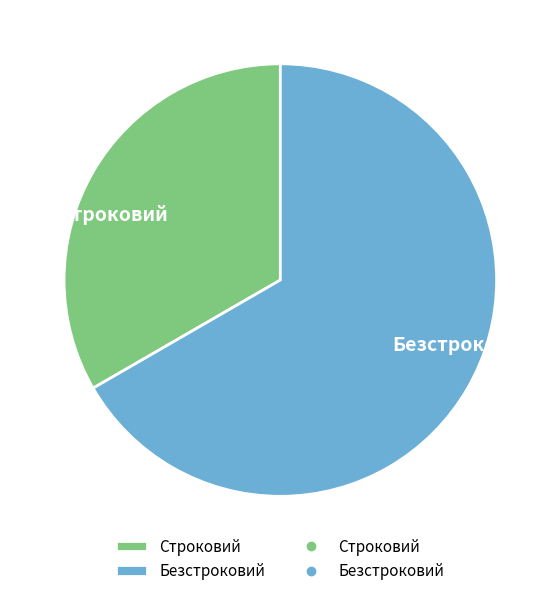

Is Строковий the majority of the pie?

No